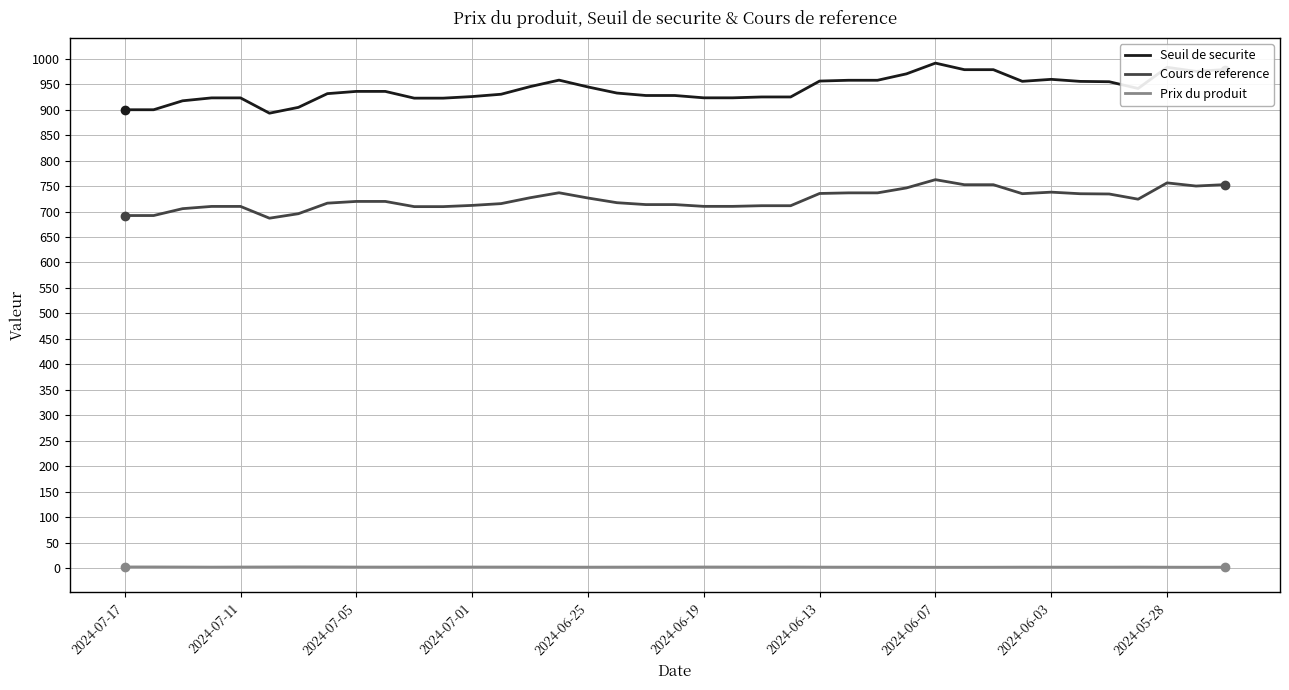

What is the difference between the second highest and second lowest values in the Cours de reference series?

64.1